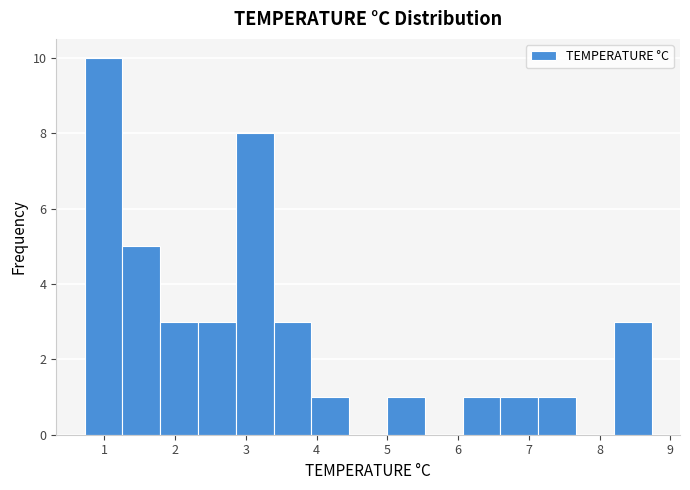

Which range on the x-axis has the tallest bar?

0.7 to 1.3